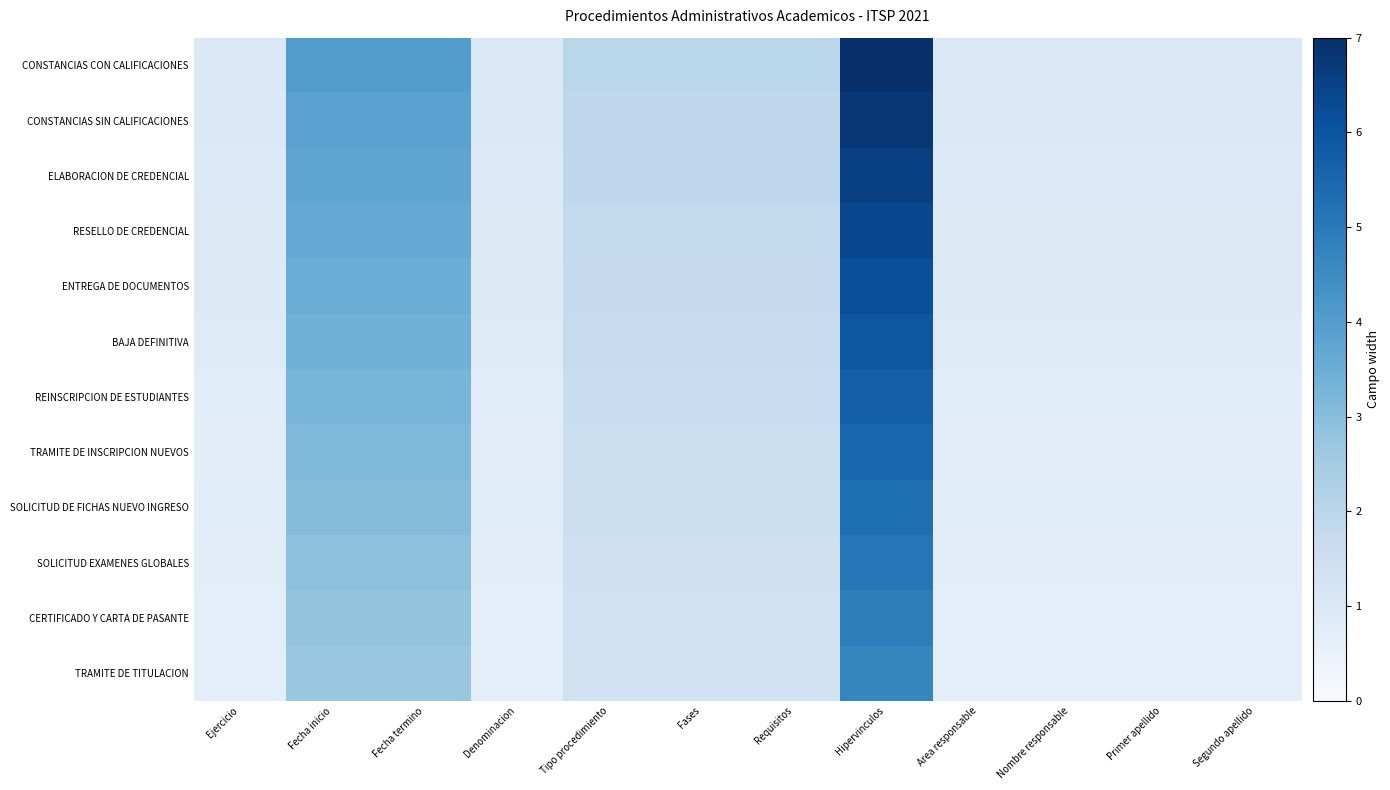

How many series are shown in this chart?

12